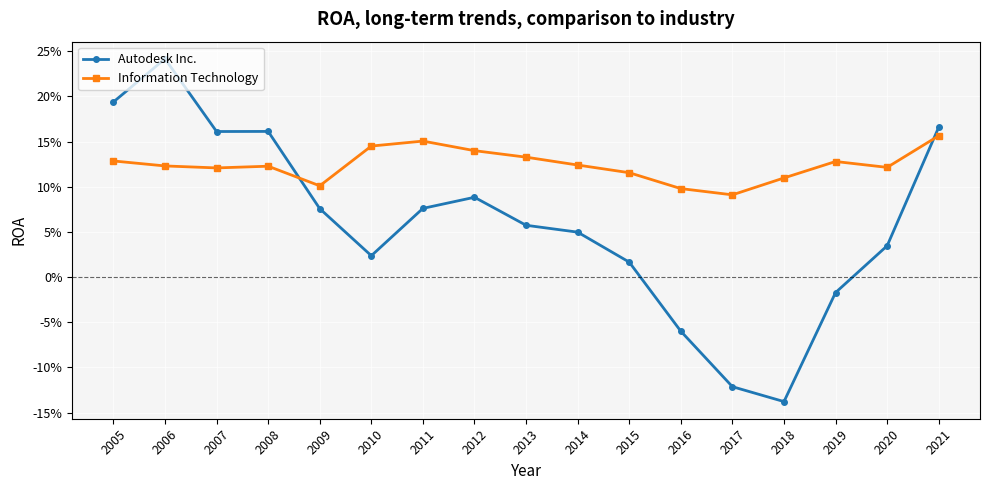

What are all the series names shown in the legend?

Autodesk Inc., Information Technology